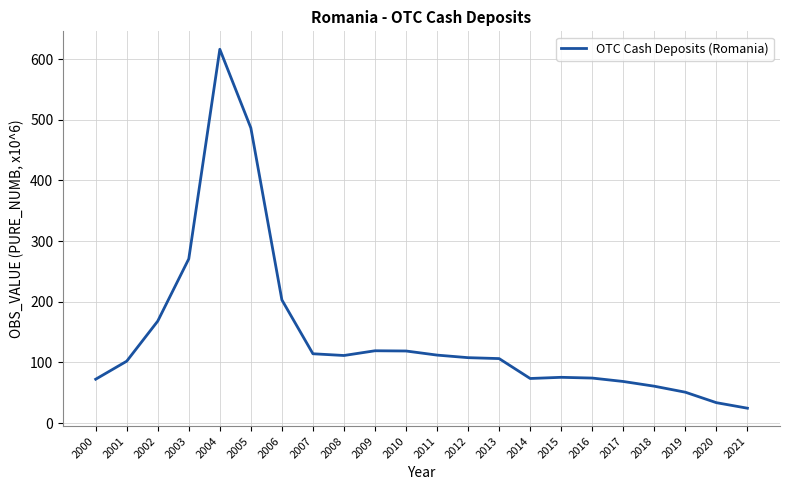

At which label is the value closest to 320?

2003